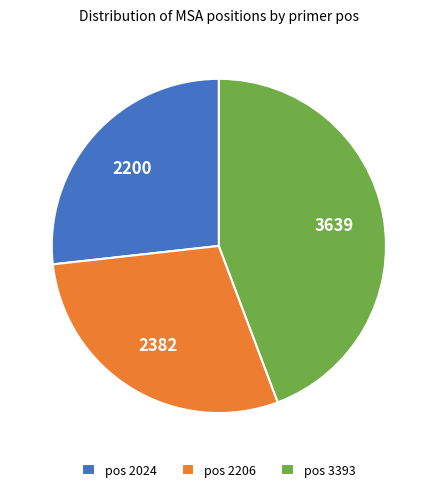

Between pos 2206 and pos 3393, which is larger?

pos 3393